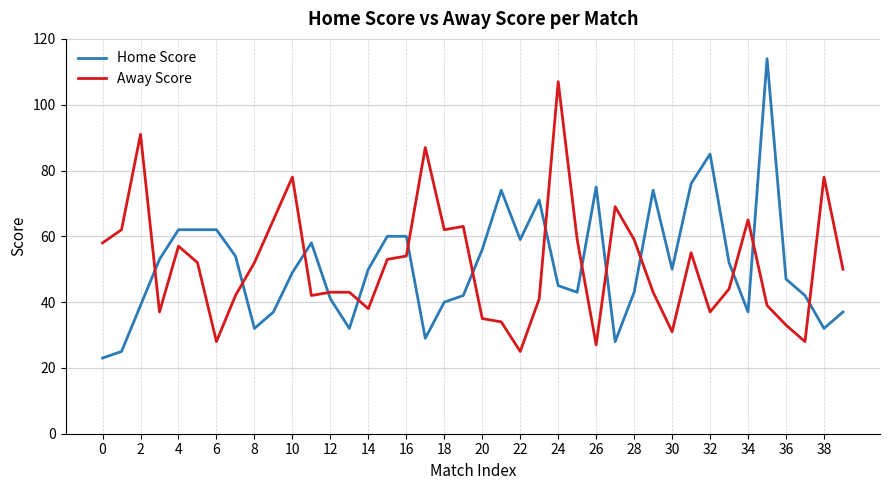

List the series in order of their peak value, highest first.

Home Score, Away Score